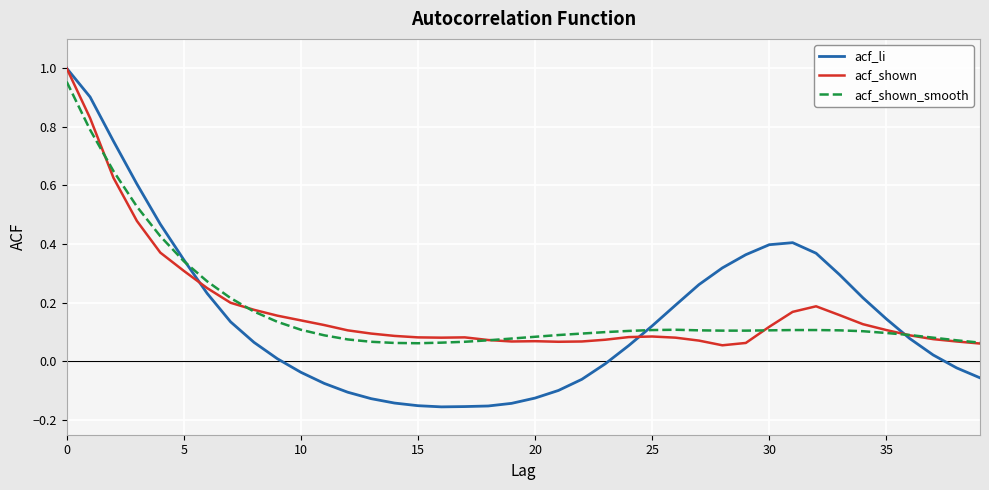

What are all the series names shown in the legend?

acf_li, acf_shown, acf_shown_smooth